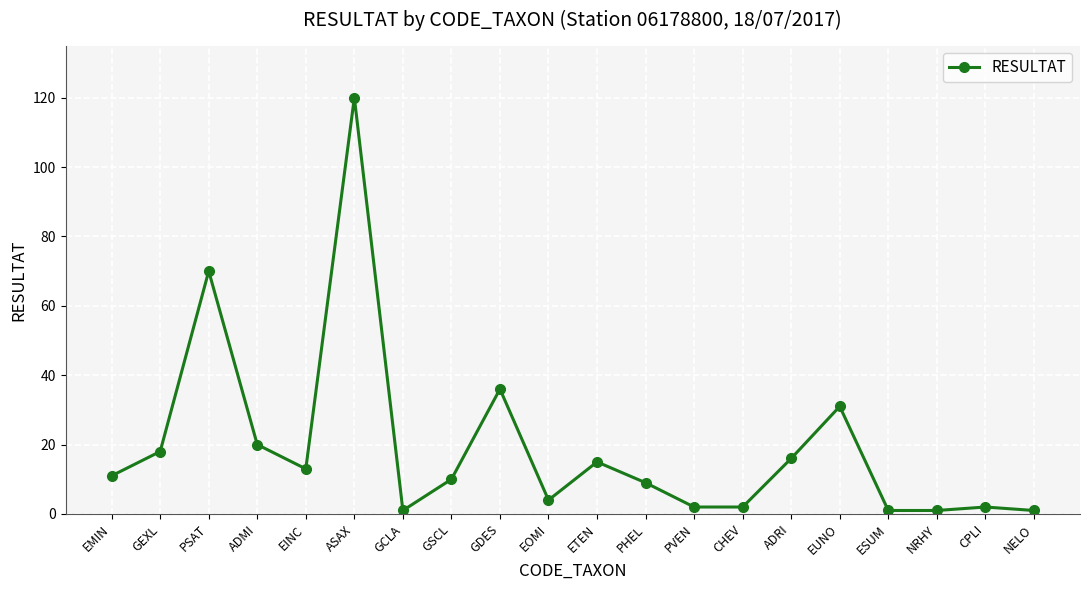

What is the change in value from ADRI to CPLI?

-14